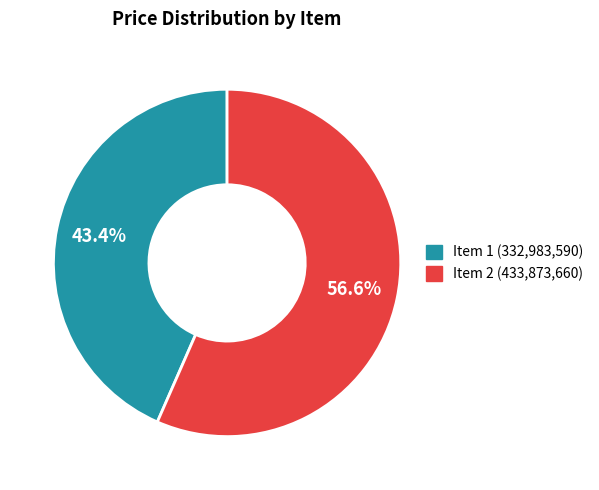

Is there a majority slice in this chart?

Yes